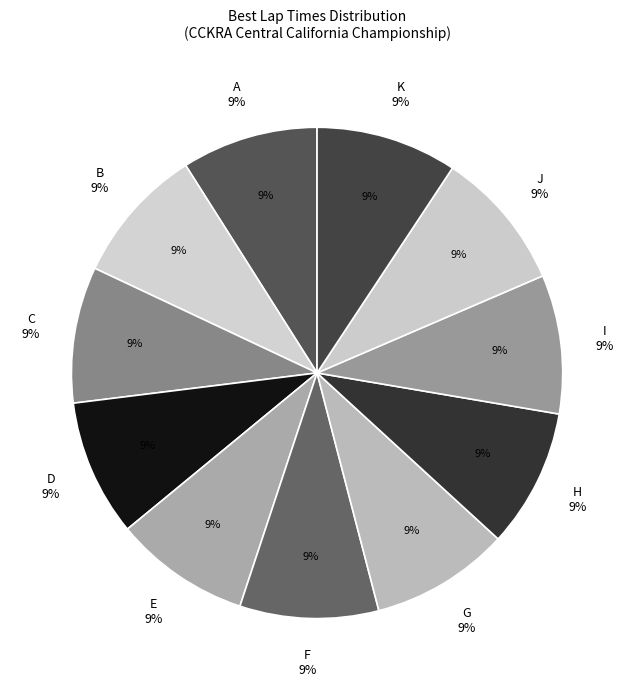

Combined, do Hendrik Webster and Hailey Andresen account for over 50%?

No